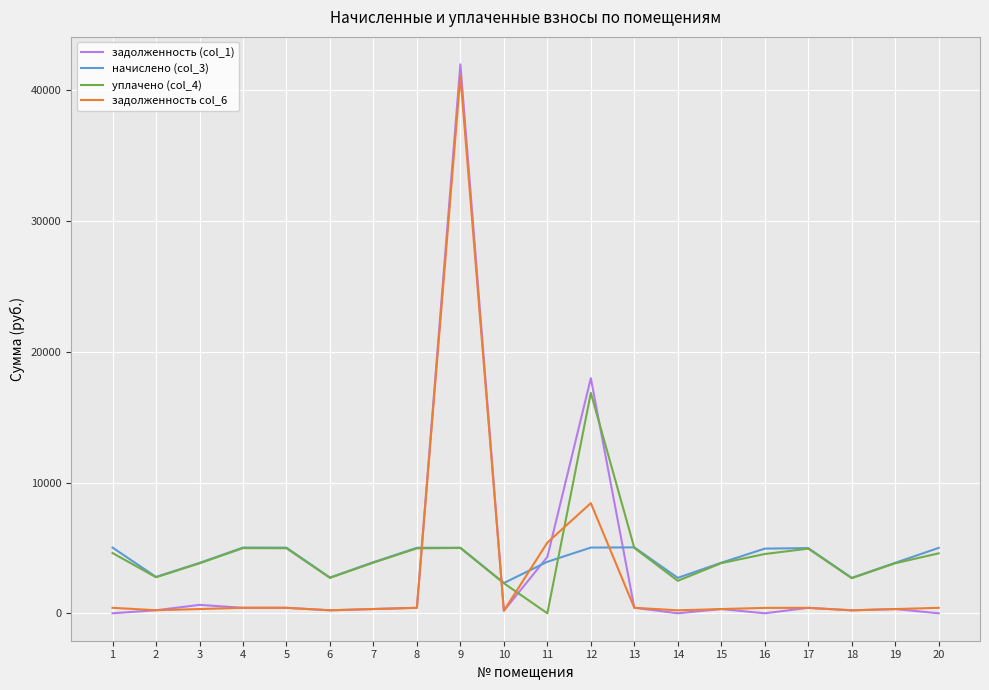

What is the sum of all начислено (col_3) values?

82780.8